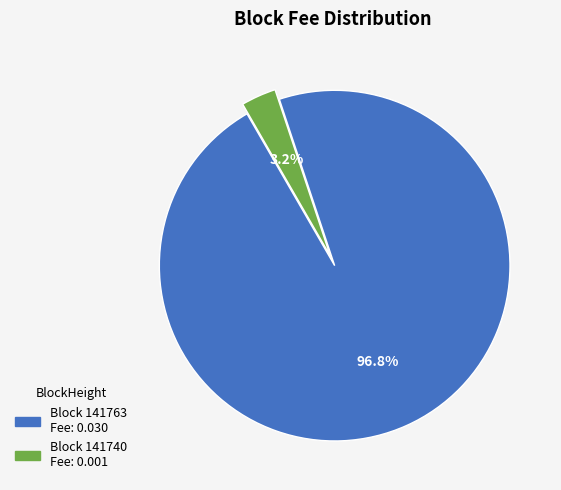

Is there any slice that represents more than half of the pie?

Yes